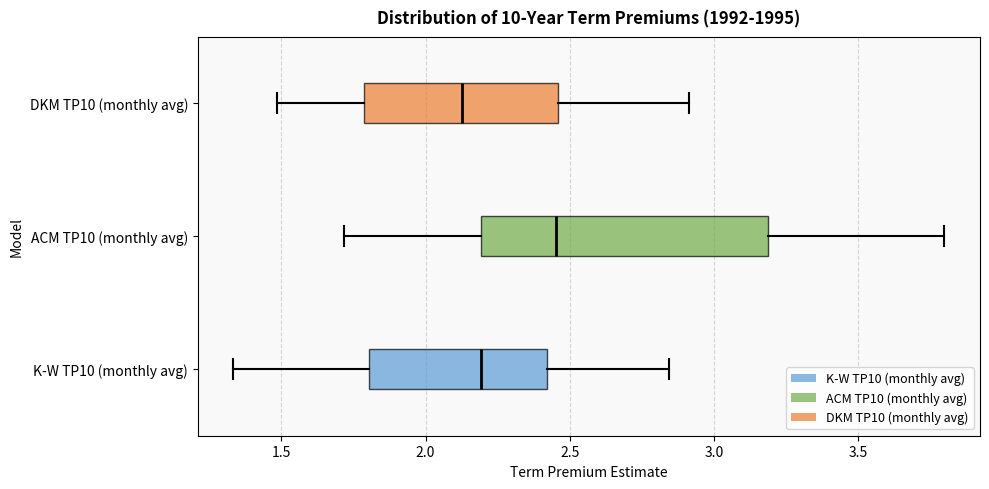

Which box has the furthest to the right median line?

ACM TP10 (monthly avg)